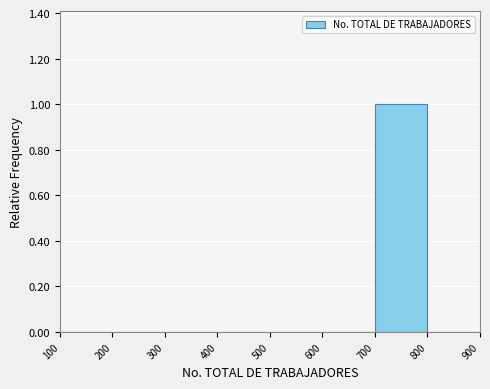

Reading left to right, transcribe this chart: for each bar, give the range it covers on the x-axis and its height. The values are not printed on the chart, so give them approximately, as read against the axis.

100 to 200: 0
200 to 300: 0
300 to 400: 0
400 to 500: 0
500 to 600: 0
600 to 700: 0
700 to 800: 1
800 to 900: 0